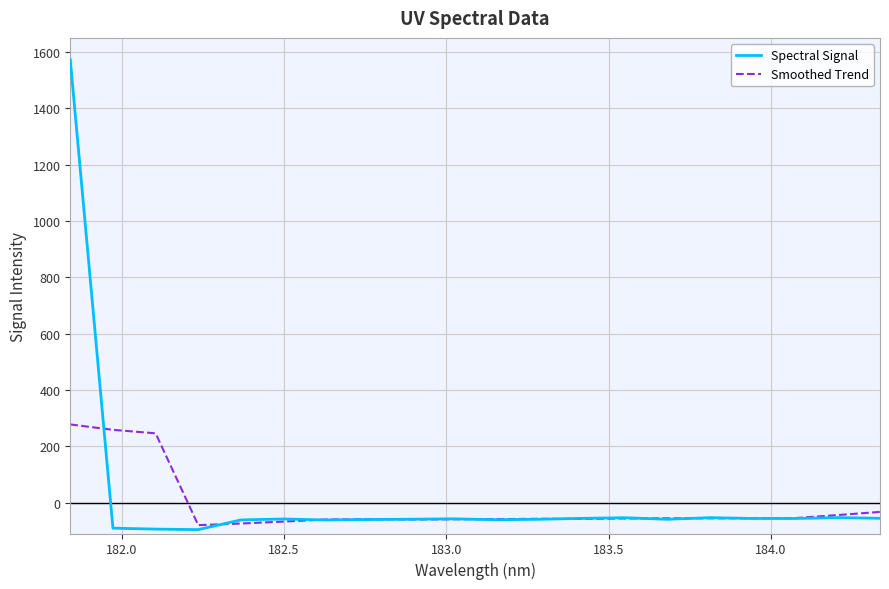

How many values in Smoothed Trend are above zero?

3